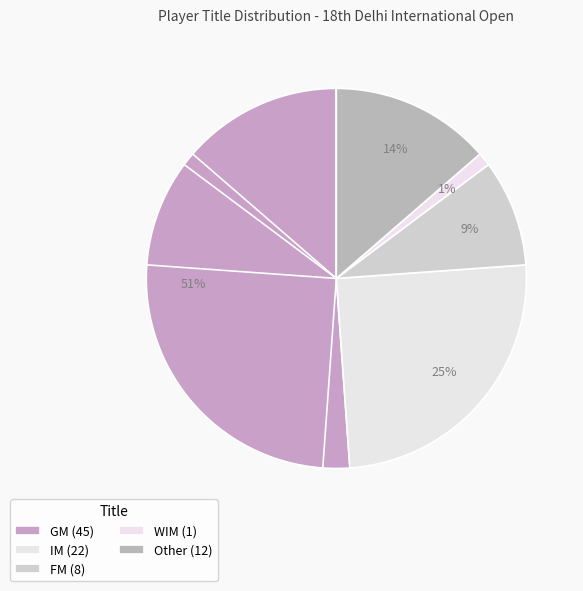

Count the number of slices in the pie.

5